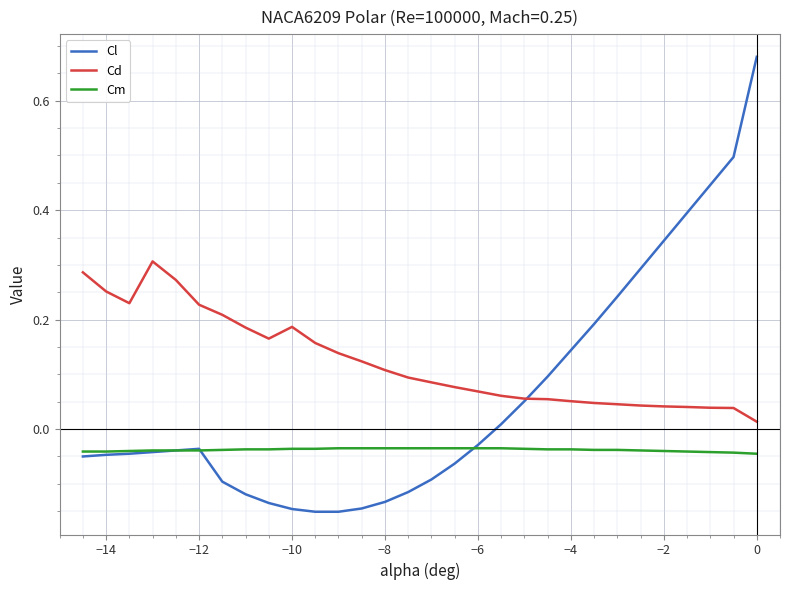

List the series in order of their peak value, lowest first.

Cm, Cd, Cl